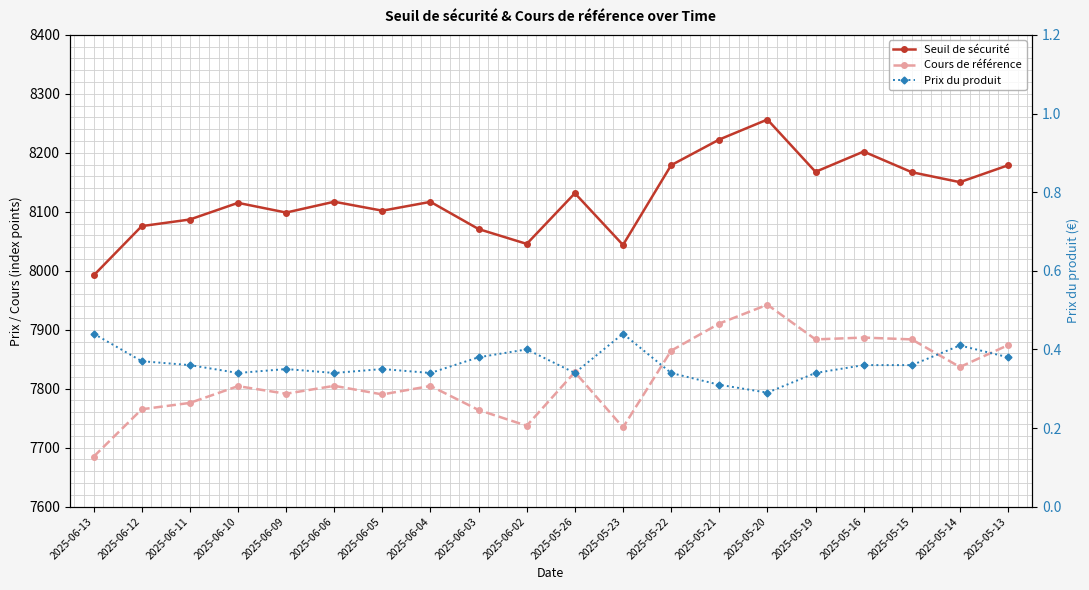

At which category does Cours de référence reach its first local peak?

2025-06-10